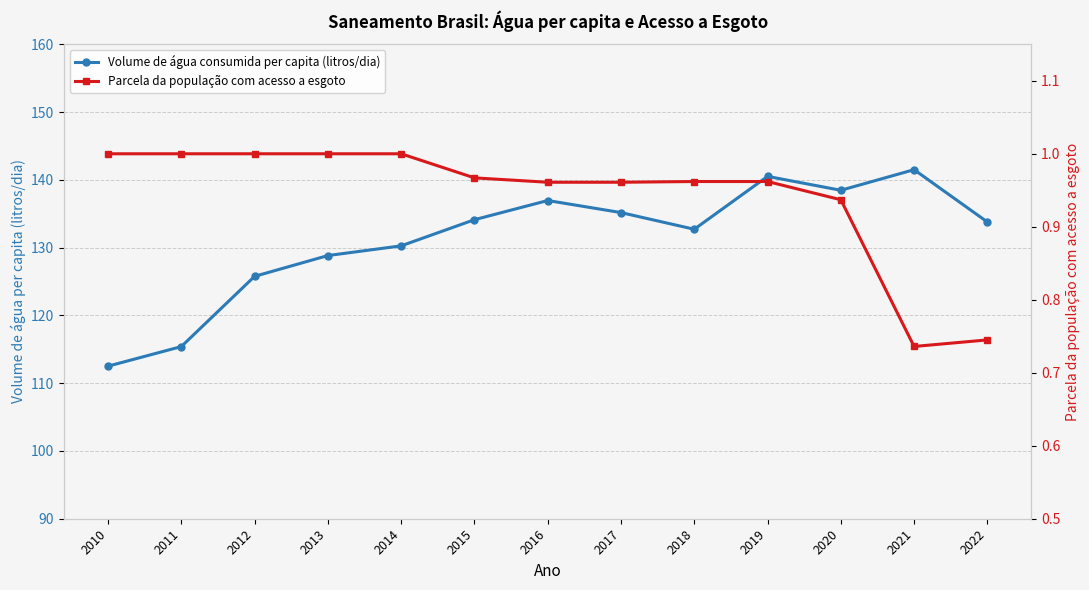

Which series has the widest spread of values?

Volume de água consumida per capita (litros/dia)